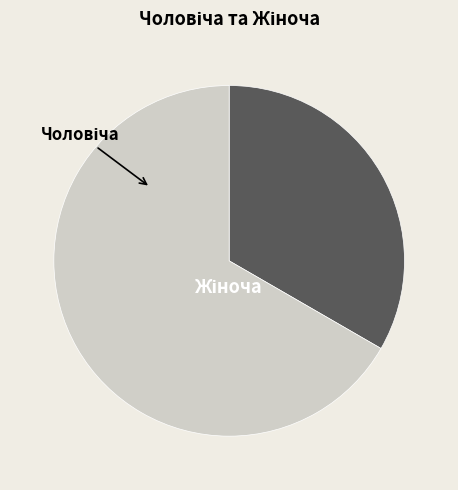

Is there a majority slice in this chart?

Yes